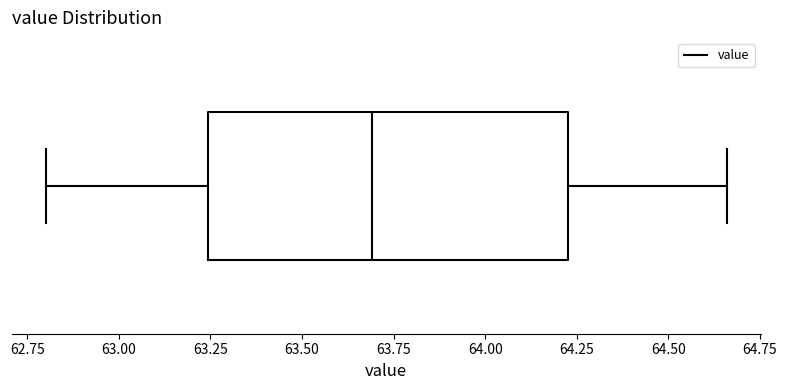

Where does the right whisker of the box end on the x-axis? The values are not printed on the chart, so give them approximately, as read against the axis.

64.65